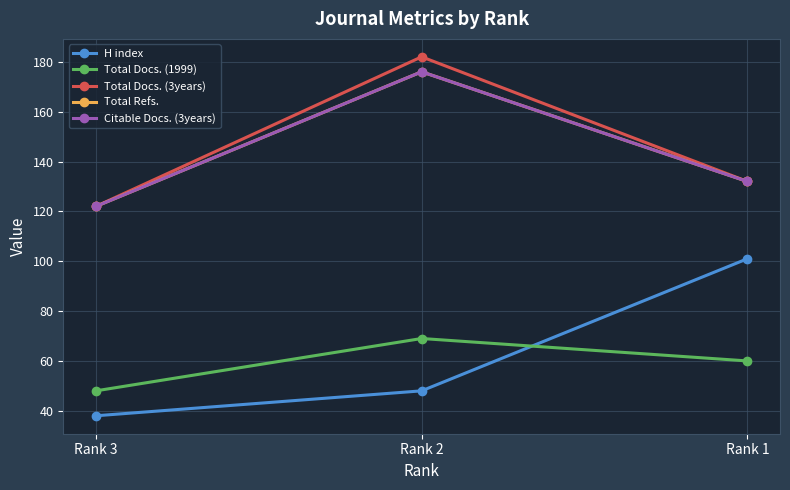

What is the greatest value displayed?

182